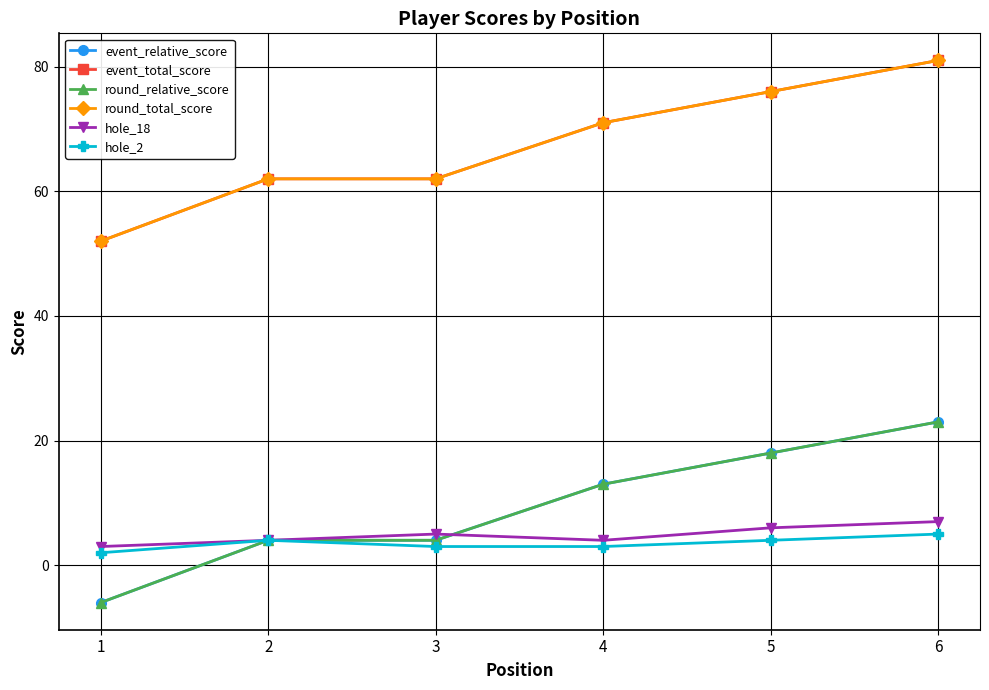

At which label does event_relative_score reach its minimum?

1